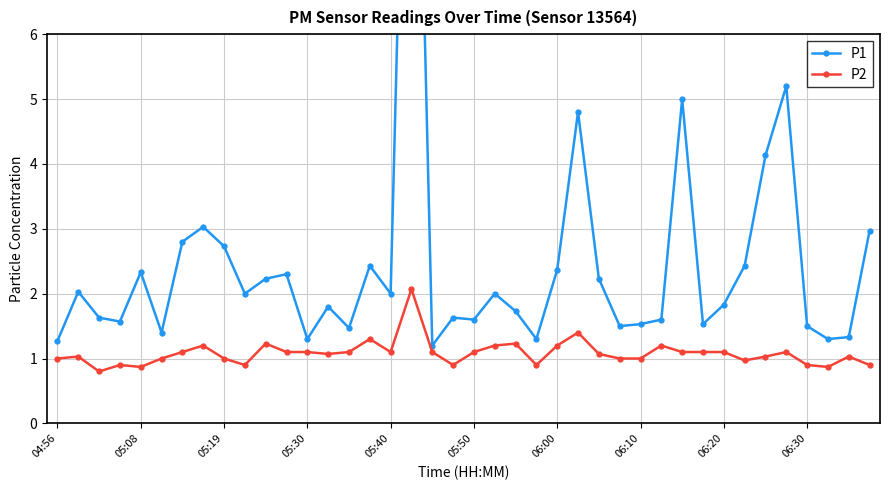

What is the difference between the maximum and minimum values in the P1 series?

13.4